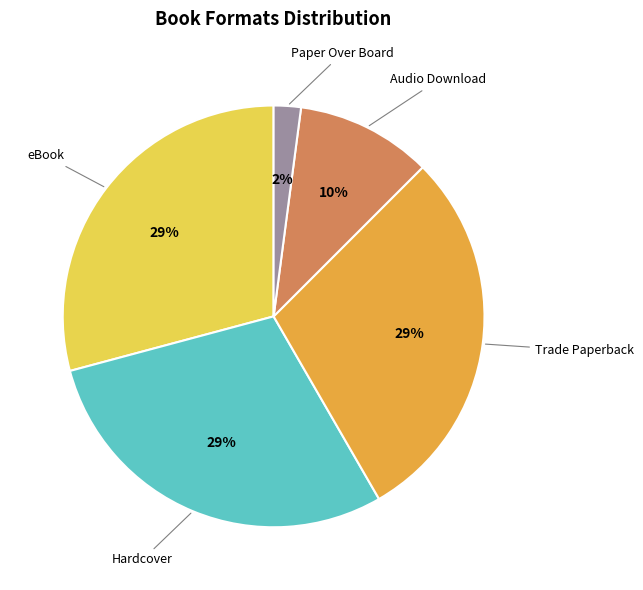

To the nearest percent, what is the difference between the largest and smallest slice percentages?

27%